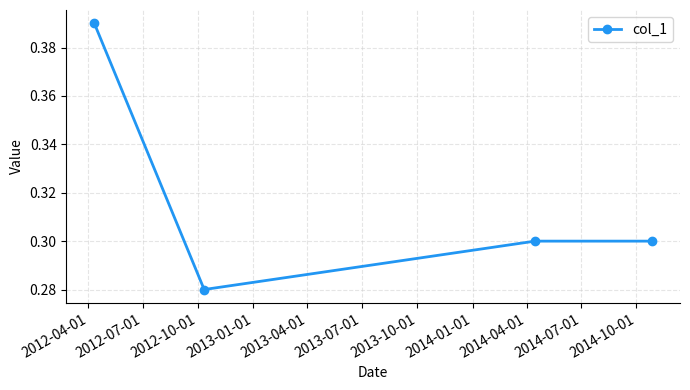

True or false: the data has more than 1 interior local peaks.

False